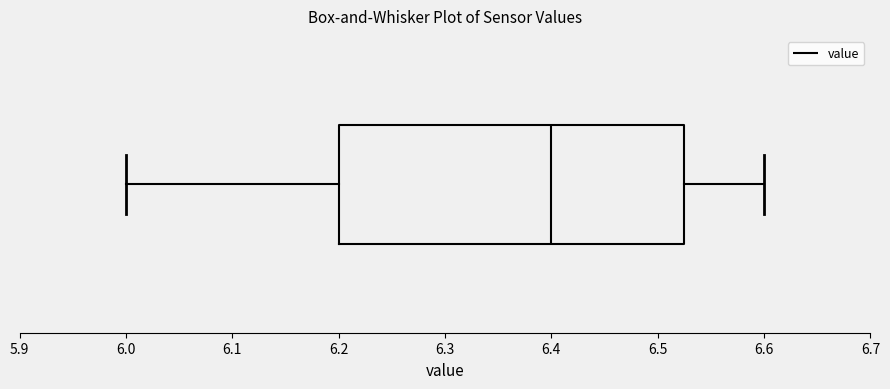

Read this box plot against the x-axis: the position of the median line, the range covered by the box, and the ends of both whiskers. The values are not printed on the chart, so give them approximately, as read against the axis.

median 6.40, box 6.20 to 6.53, whiskers 6.00 to 6.60